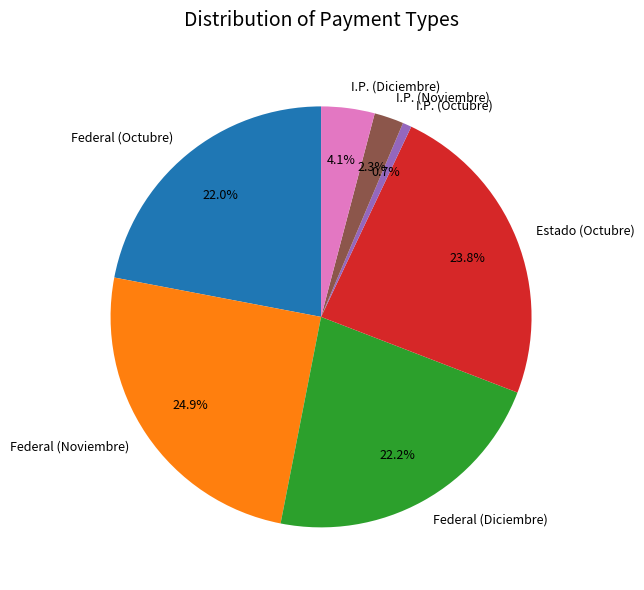

Does any single category account for the majority?

No